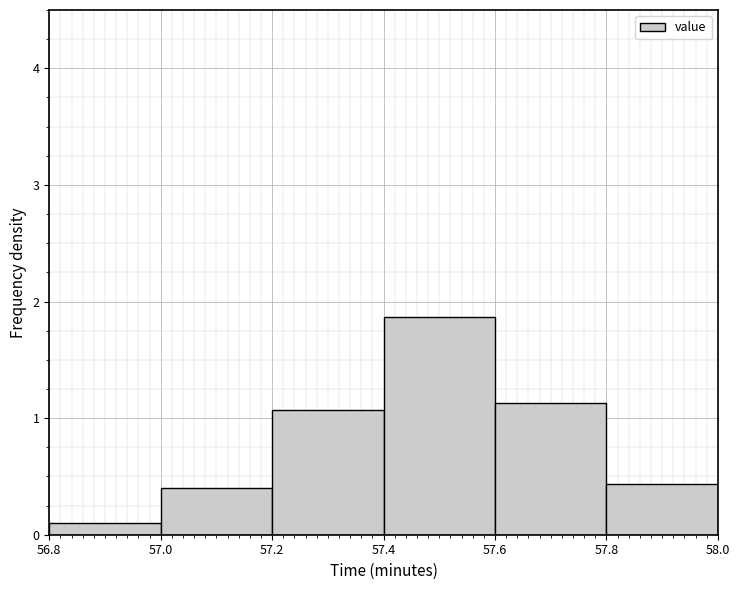

Reading left to right, transcribe this chart: for each bar, give the range it covers on the x-axis and its height. The values are not printed on the chart, so give them approximately, as read against the axis.

56.8 to 57.0: under 0.1
57.0 to 57.2: 0.4
57.2 to 57.4: 1.1
57.4 to 57.6: 1.9
57.6 to 57.8: 1.1
57.8 to 58.0: 0.4